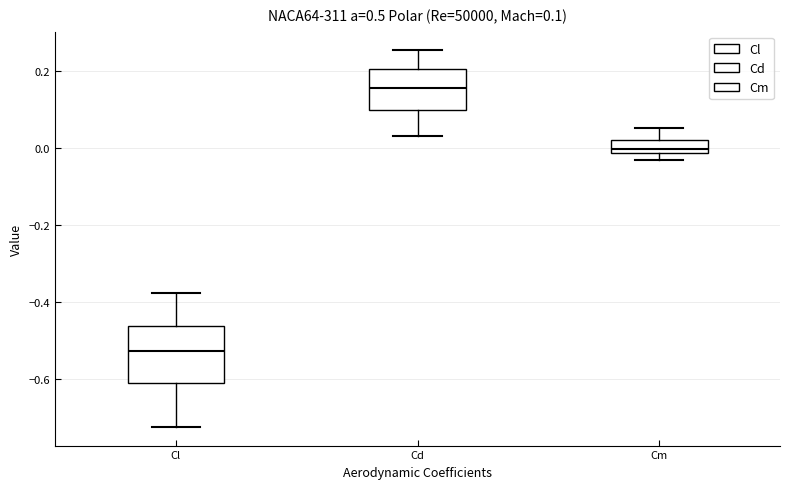

Which box is the tallest, from its lower edge to its upper edge?

Cl